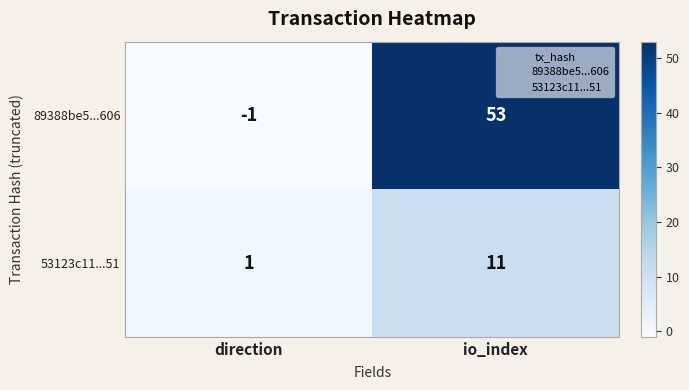

What is the average value of the 53123c11...51 series?

6